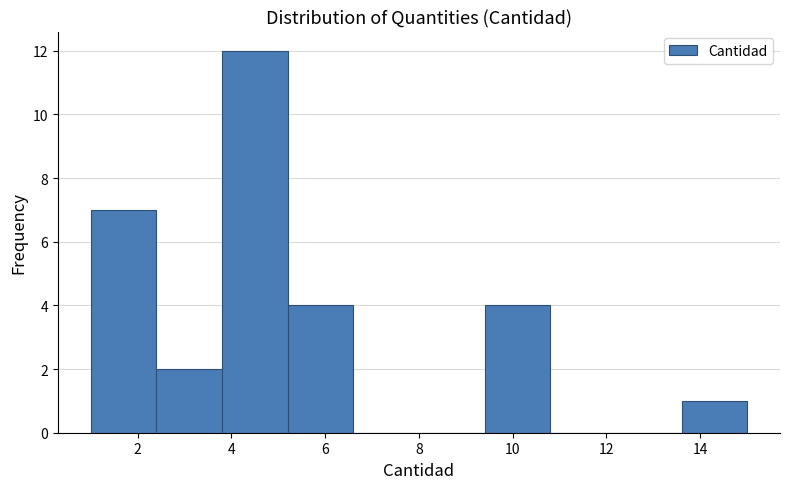

Reading left to right, transcribe this chart: for each bar, give the range it covers on the x-axis and its height. The values are not printed on the chart, so give them approximately, as read against the axis.

1.0 to 2.4: 7
2.4 to 3.8: 2
3.8 to 5.2: 12
5.2 to 6.6: 4
6.6 to 8.0: 0
8.0 to 9.4: 0
9.4 to 10.8: 4
10.8 to 12.2: 0
12.2 to 13.6: 0
13.6 to 15.0: 1